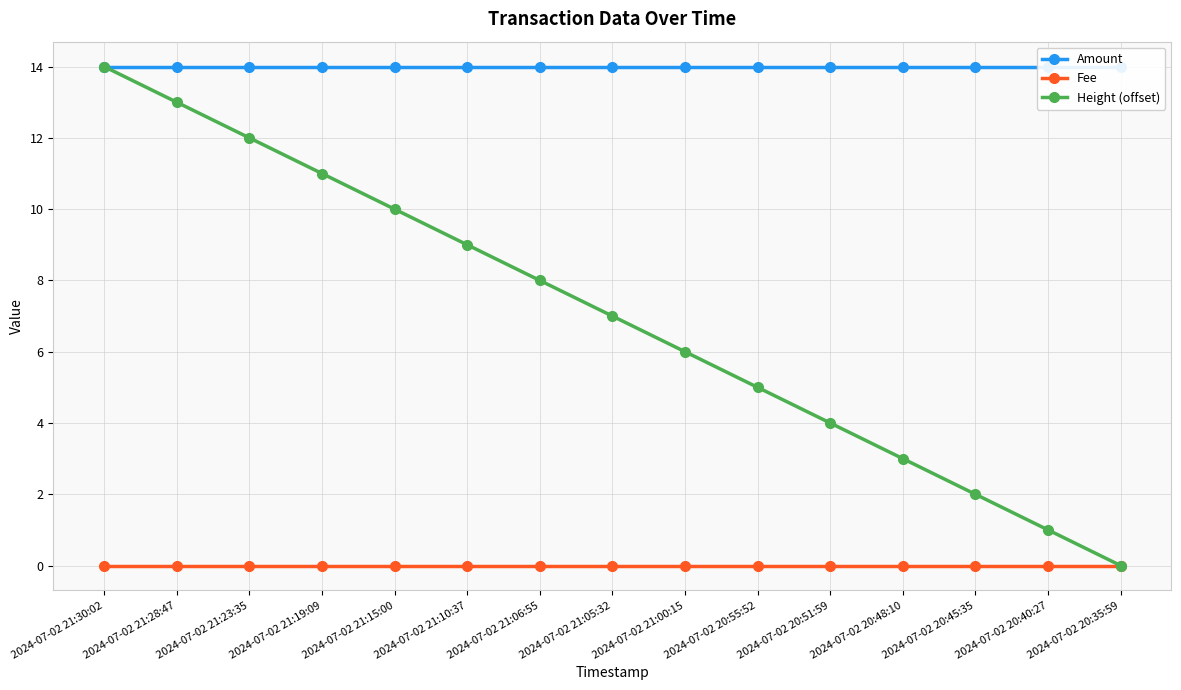

What are all the series names shown in the legend?

Amount, Fee, Height (offset)